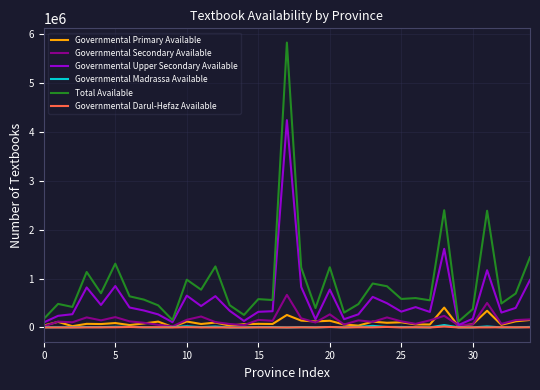

Count the number of data series in this chart.

6